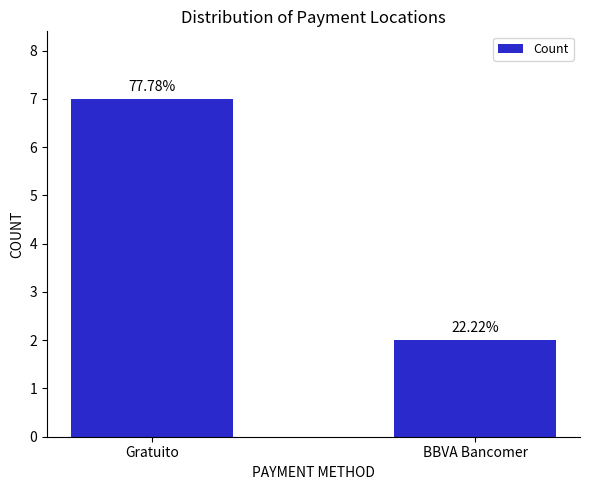

The value at Gratuito is 12. True or false?

False